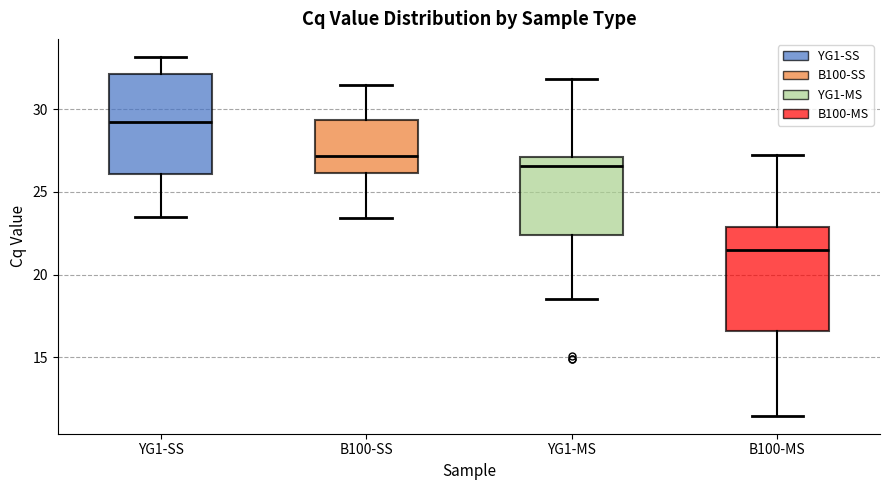

Reading left to right, transcribe this box plot: for each box, give where its median line is, the range the box spans, and where its two whiskers end, as read against the y-axis. The values are not printed on the chart, so give them approximately, as read against the axis.

YG1-SS: median 29.0, box 26.0 to 32.0, whiskers 23.5 to 33.0
B100-SS: median 27.0, box 26.0 to 29.5, whiskers 23.5 to 31.5
YG1-MS: median 26.5, box 22.5 to 27.0, whiskers 18.5 to 32.0
B100-MS: median 21.5, box 16.5 to 23.0, whiskers 11.5 to 27.0